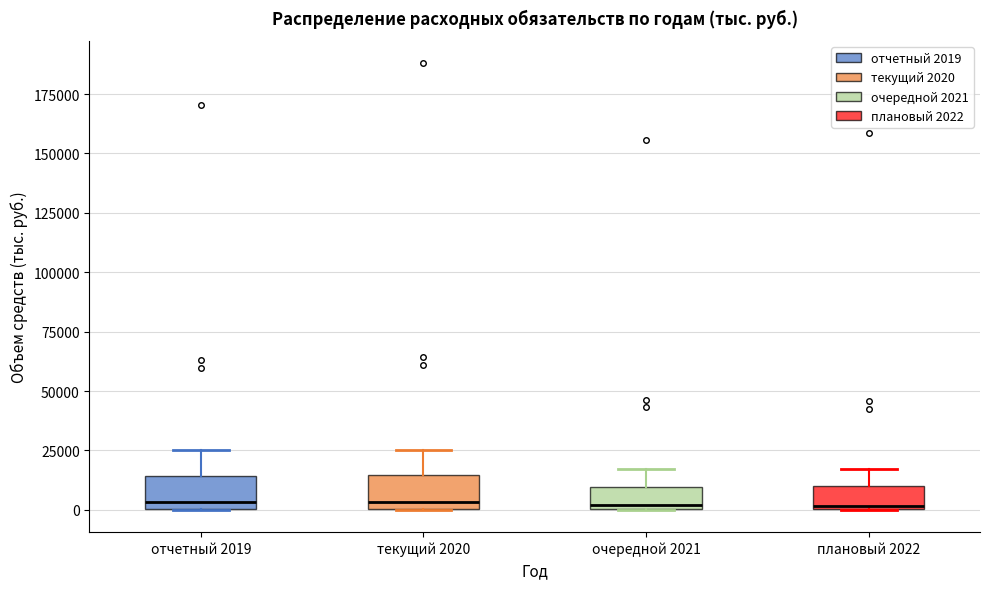

Where is the upper edge of the box for текущий 2020 on the y-axis? The values are not printed on the chart, so give them approximately, as read against the axis.

15000